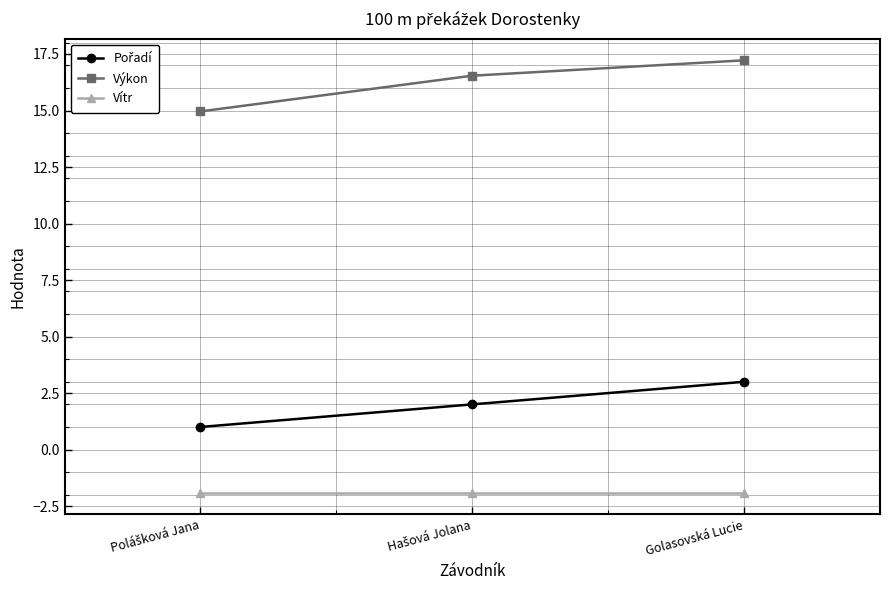

What is the greatest value displayed?

17.2